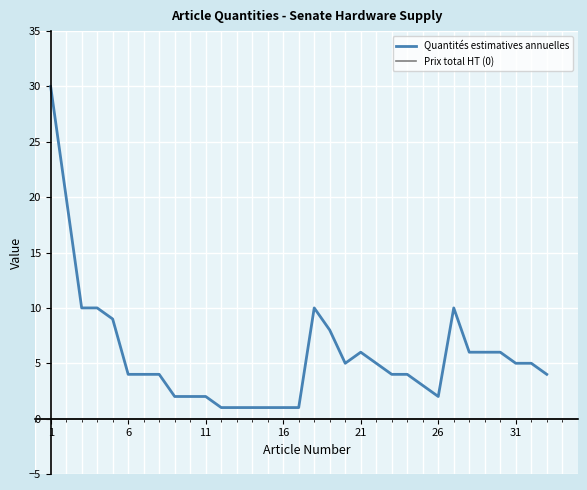

Rank the categories by value from lowest to highest.

12, 13, 14, 15, 16, 17, 9, 10, 11, 26, 25, 6, 7, 8, 23, 24, 33, 20, 22, 31, 32, 21, 28, 29, 30, 19, 5, 3, 4, 18, 27, 2, 1